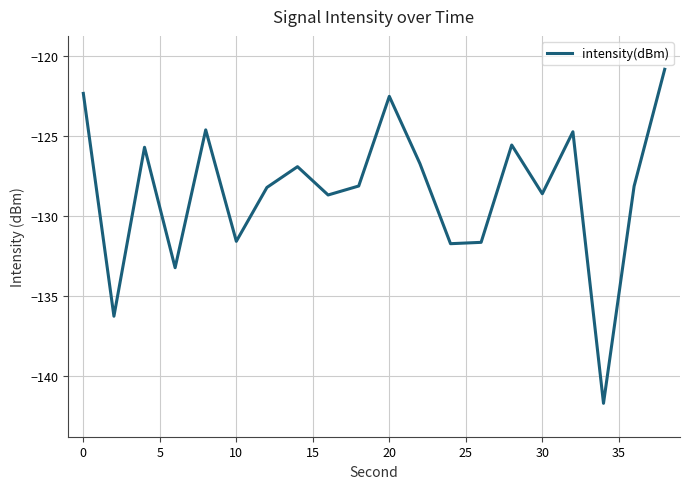

What is the greatest value displayed?

-120.8